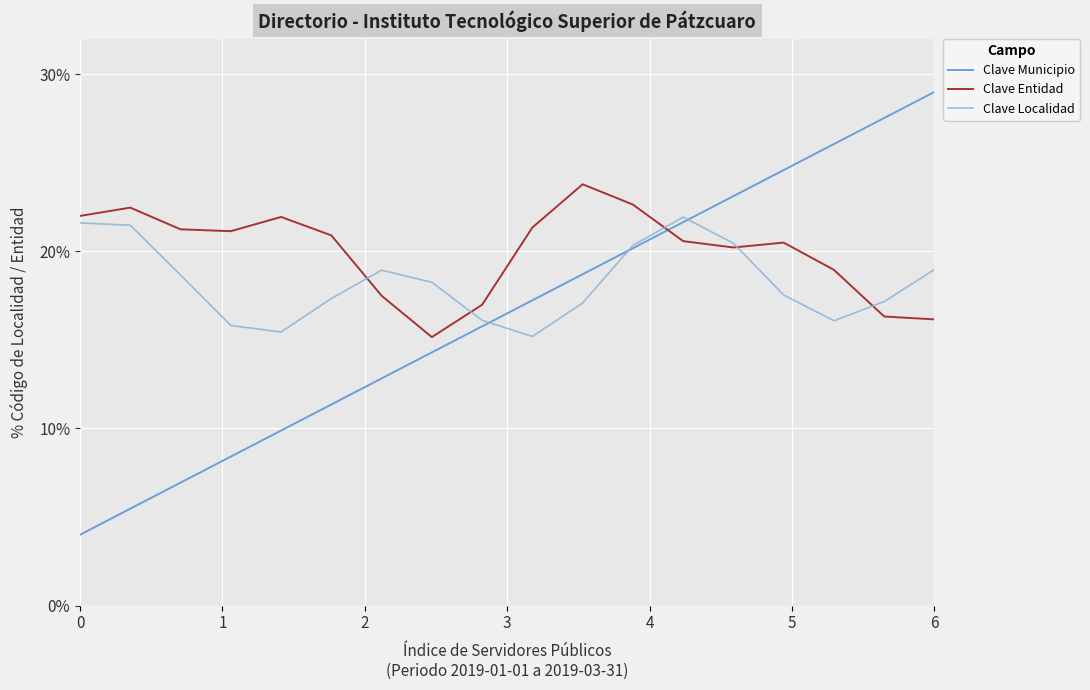

What is the lowest value of the Clave Localidad series?

15.2